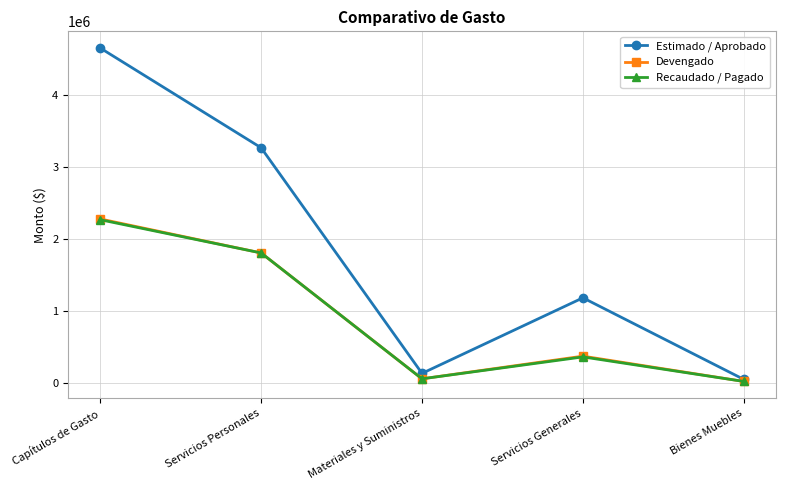

How many values in the Recaudado / Pagado series exceed 368725?

3